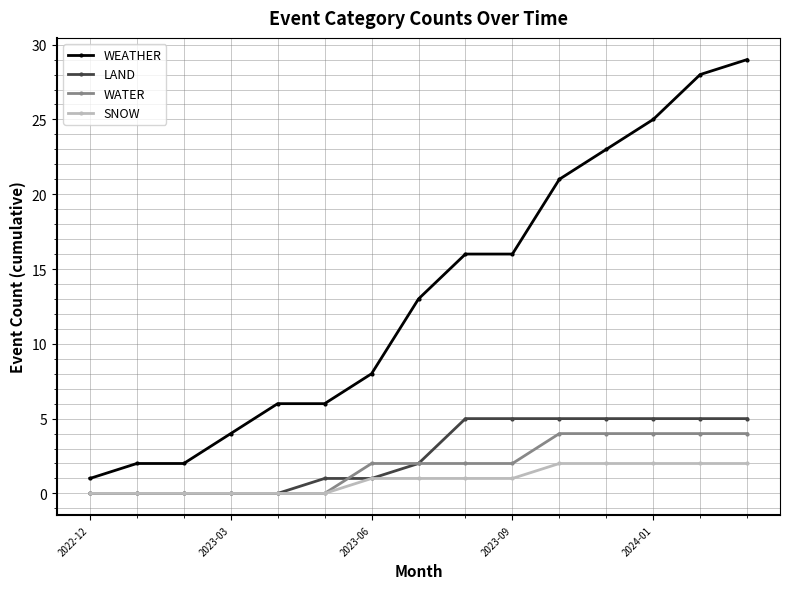

What is the greatest value displayed?

29